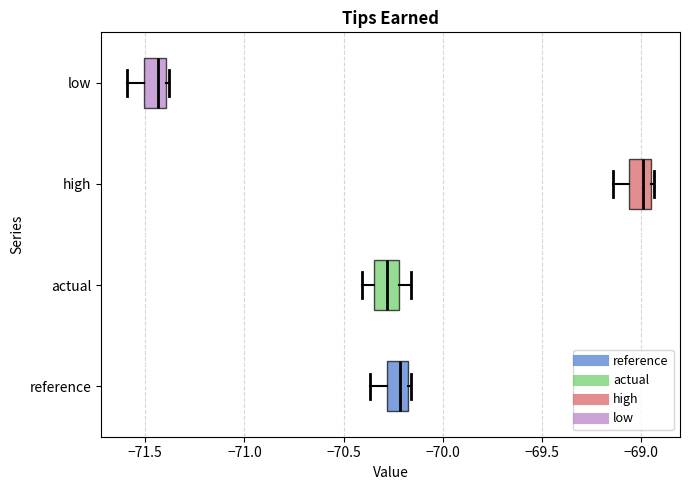

Reading bottom to top, transcribe this box plot: for each box, give where its median line is, the range the box spans, and where its two whiskers end, as read against the x-axis. The values are not printed on the chart, so give them approximately, as read against the axis.

reference: median -70.20, box -70.30 to -70.15, whiskers -70.35 to -70.15
actual: median -70.30, box -70.35 to -70.20, whiskers -70.40 to -70.15
high: median -69.00, box -69.05 to -68.95, whiskers -69.15 to -68.95
low: median -71.45, box -71.50 to -71.40, whiskers -71.60 to -71.40